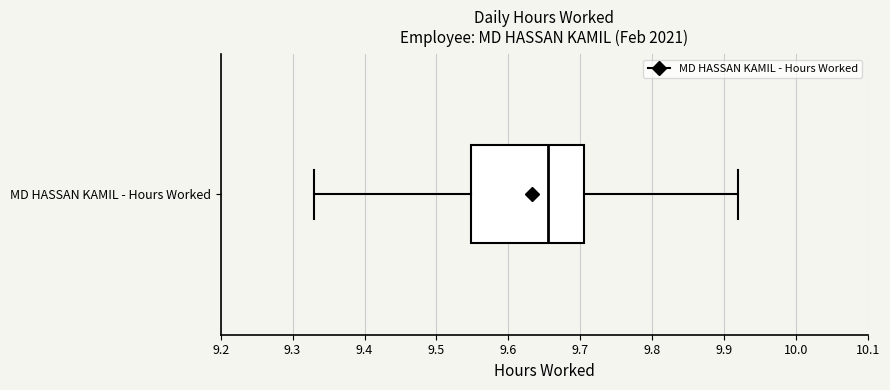

Where is the left edge of the box for MD HASSAN KAMIL - Hours Worked on the x-axis? The values are not printed on the chart, so give them approximately, as read against the axis.

9.55